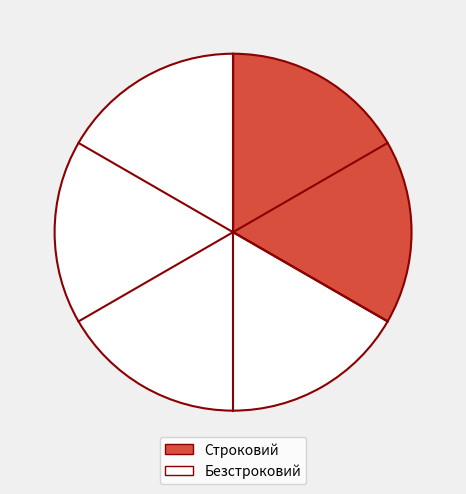

Rank the categories by value from lowest to highest.

Строковий, Безстроковий